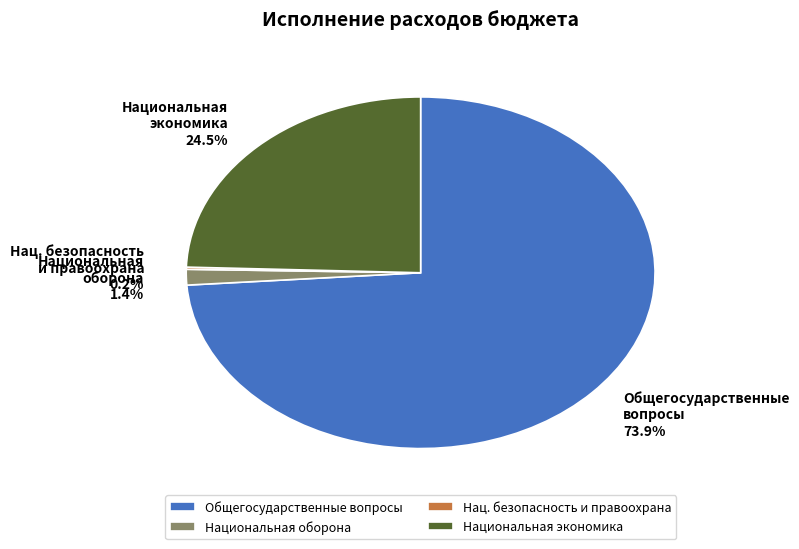

What portion of the pie excludes Общегосударственные вопросы?

26.1%